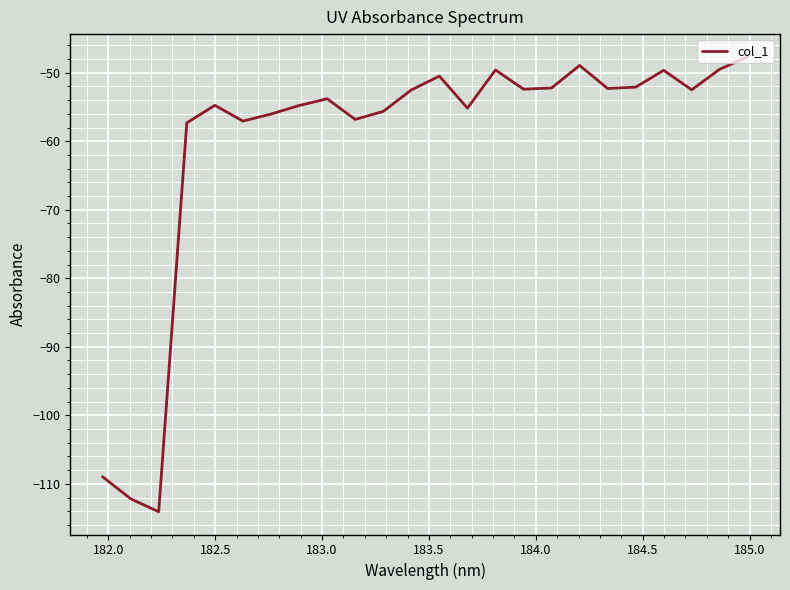

What is the minimum value shown in the chart?

-114.1